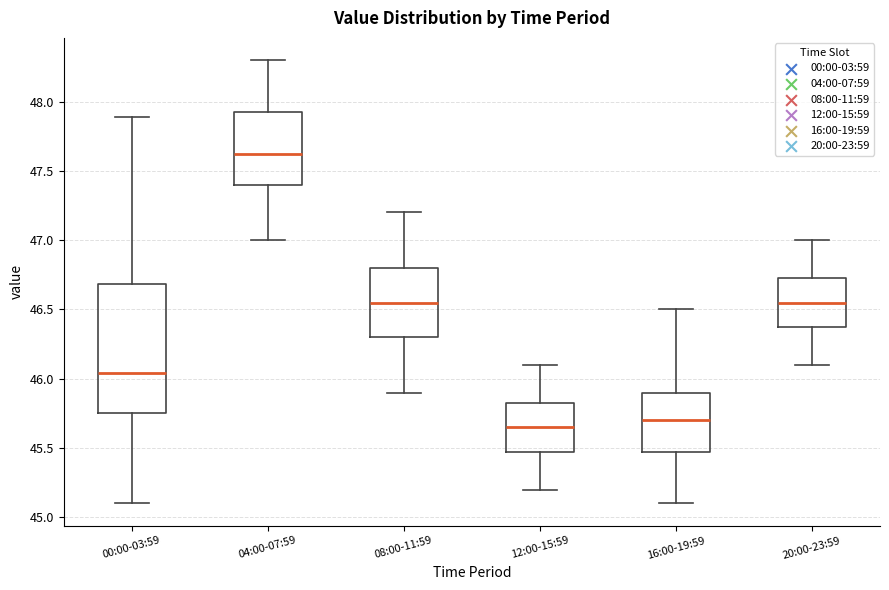

Reading left to right, read every box against the y-axis: the position of its median line, the range the box covers, and the ends of its whiskers. The values are not printed on the chart, so give them approximately, as read against the axis.

00:00-03:59: median 46.05, box 45.75 to 46.70, whiskers 45.10 to 47.90
04:00-07:59: median 47.65, box 47.40 to 47.95, whiskers 47.00 to 48.30
08:00-11:59: median 46.55, box 46.30 to 46.80, whiskers 45.90 to 47.20
12:00-15:59: median 45.65, box 45.50 to 45.85, whiskers 45.20 to 46.10
16:00-19:59: median 45.70, box 45.50 to 45.90, whiskers 45.10 to 46.50
20:00-23:59: median 46.55, box 46.40 to 46.75, whiskers 46.10 to 47.00